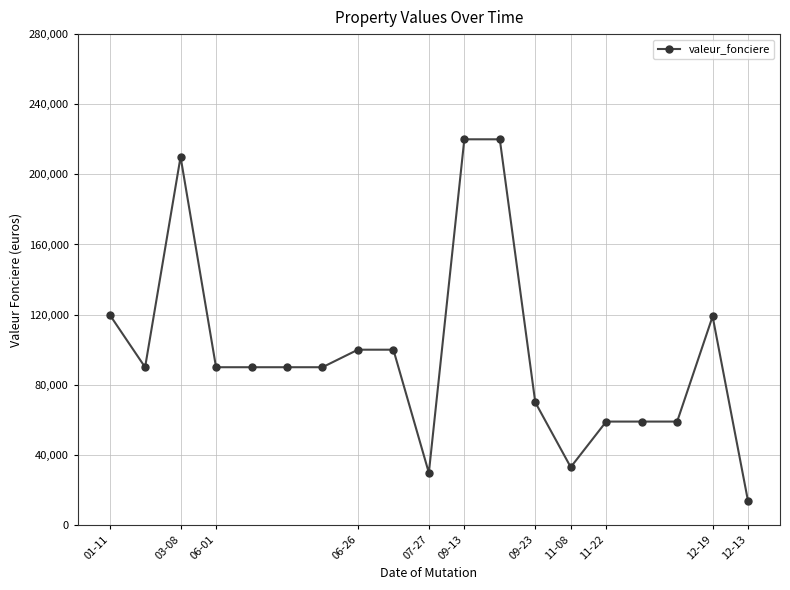

What is the smallest value displayed?

13500